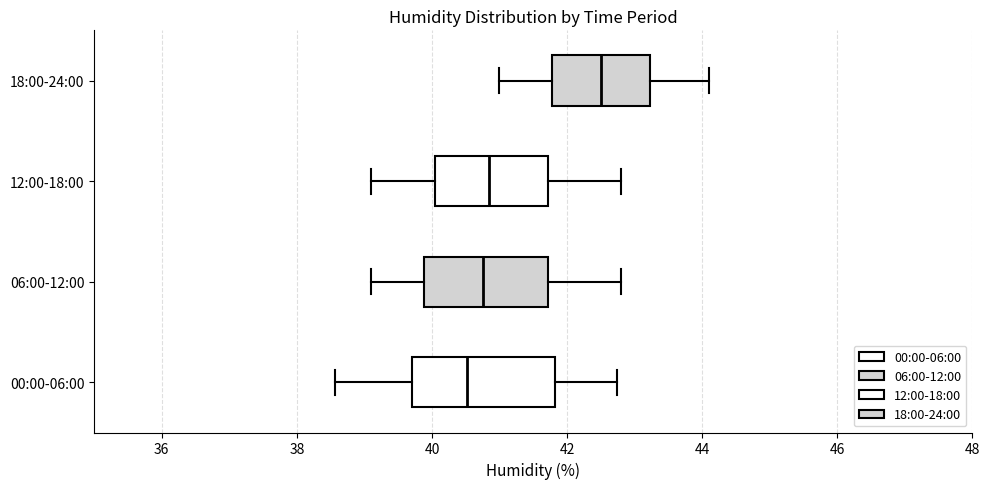

Which box's median line is the furthest to the left?

00:00-06:00